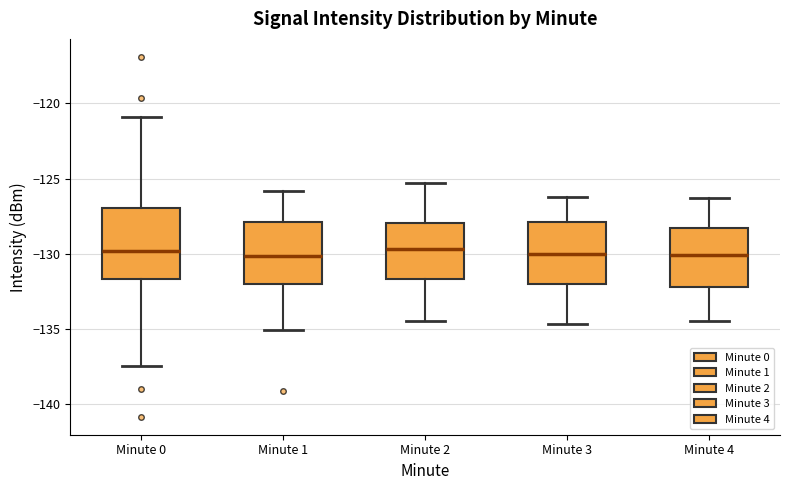

Which box is the tallest, from its lower edge to its upper edge?

Minute 0